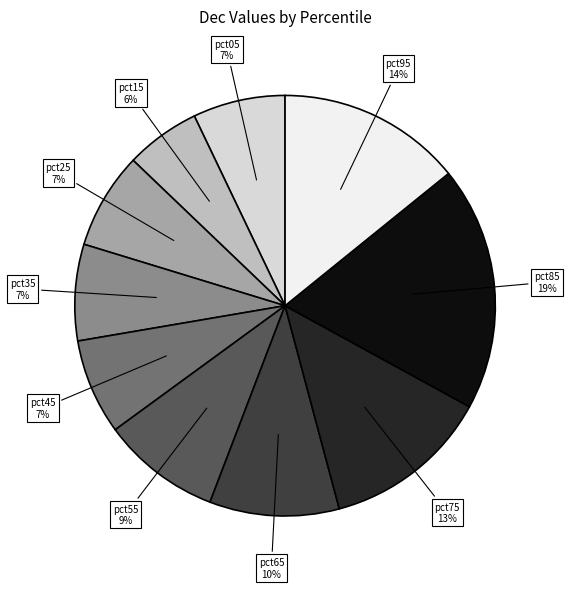

To the nearest percent, what is the average slice percentage?

10%